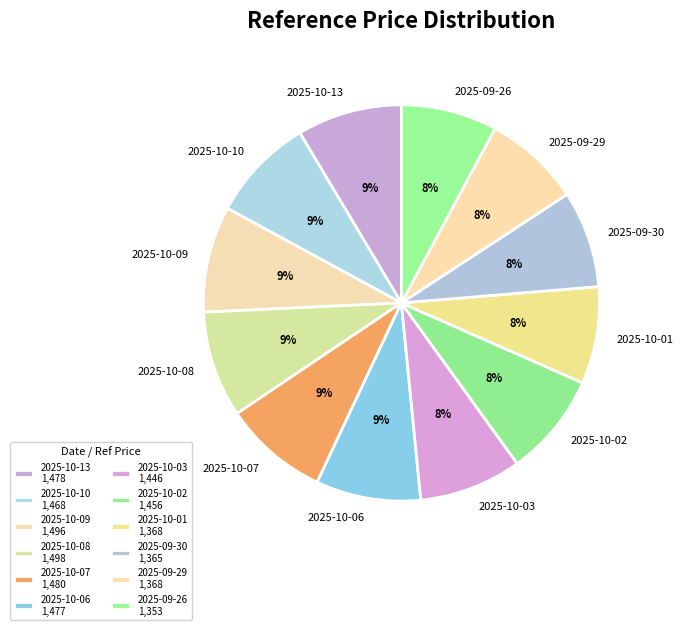

To the nearest percent, what percentage of the pie is 2025-10-13?

9%